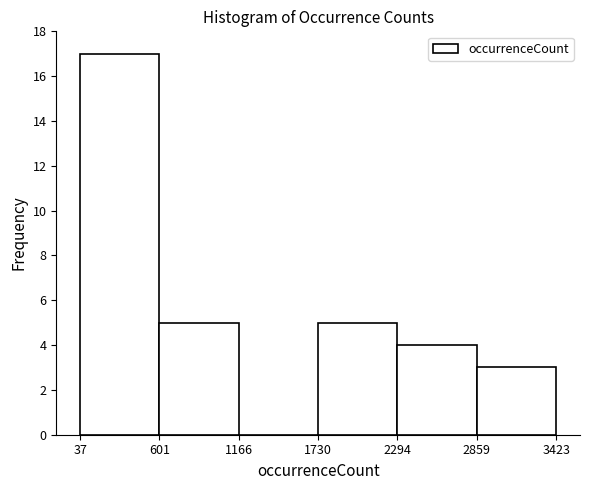

Reading left to right, list every bar in this chart as the range it spans on the x-axis followed by its height. The values are not printed on the chart, so give them approximately, as read against the axis.

37 to 601: 17
601 to 1166: 5
1166 to 1730: 0
1730 to 2294: 5
2294 to 2859: 4
2859 to 3423: 3